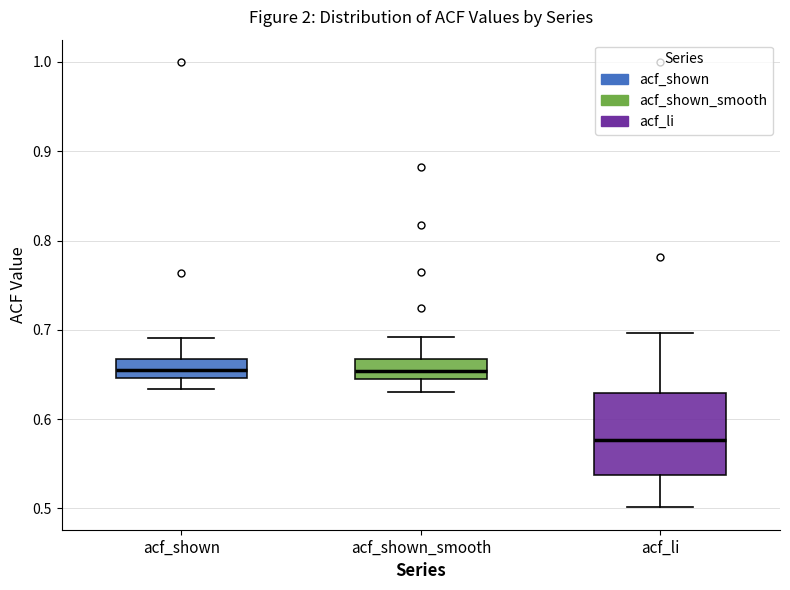

Which box is the tallest, from its lower edge to its upper edge?

acf_li